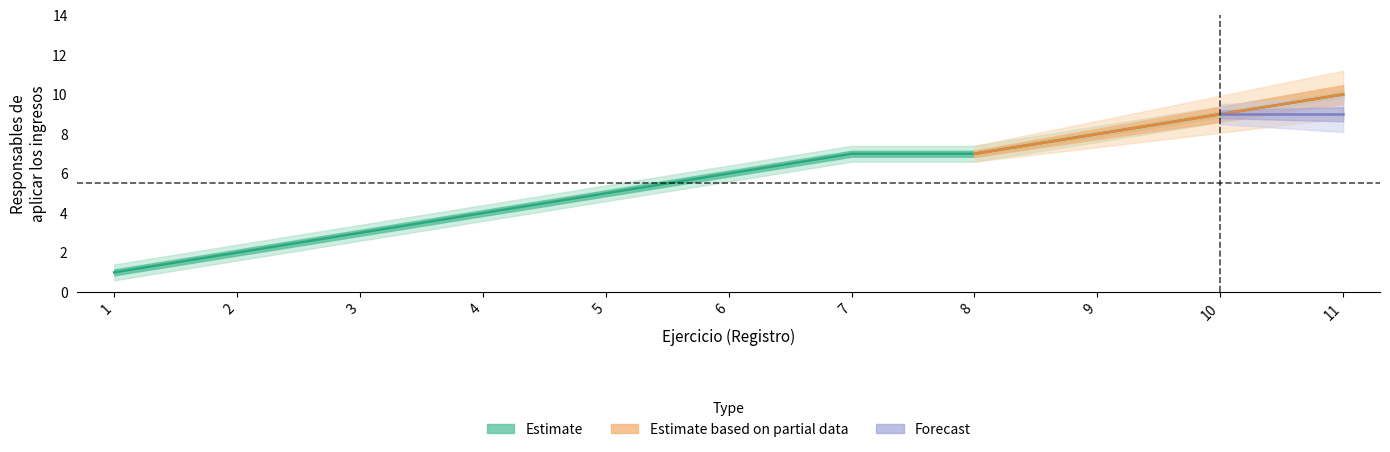

List the labels in order of Responsables de ejercer los ingresos value, largest first.

11, 10, 9, 8, 7, 6, 5, 4, 3, 2, 1